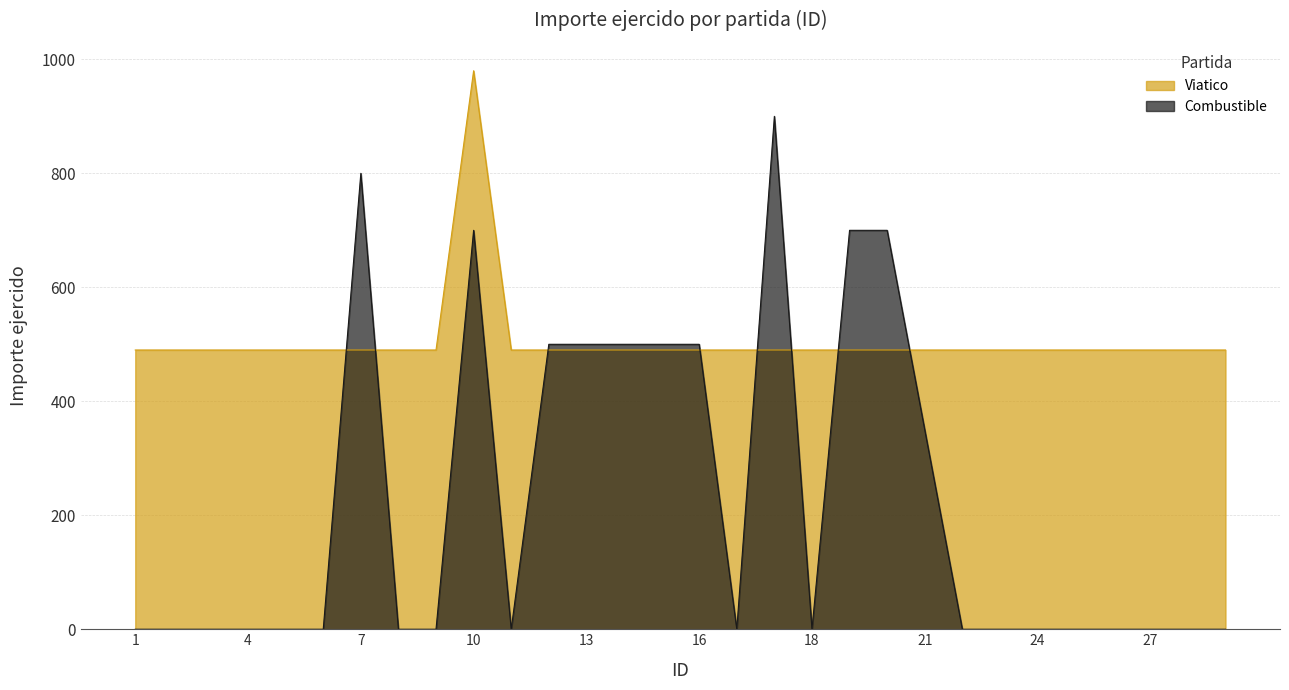

Between which two adjacent categories do Viatico and Combustible first intersect?

6 and 7